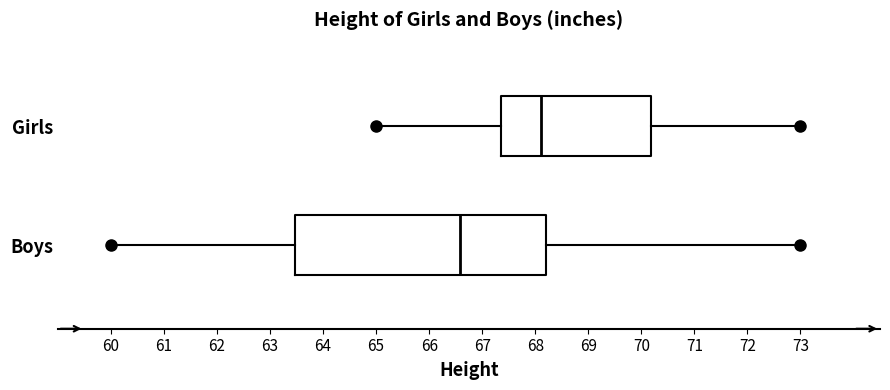

Reading bottom to top, transcribe this box plot: for each box, give where its median line is, the range the box spans, and where its two whiskers end, as read against the x-axis. The values are not printed on the chart, so give them approximately, as read against the axis.

Boys: median 66.6, box 63.5 to 68.2, whiskers 60.0 to 73.0
Girls: median 68.1, box 67.3 to 70.2, whiskers 65.0 to 73.0